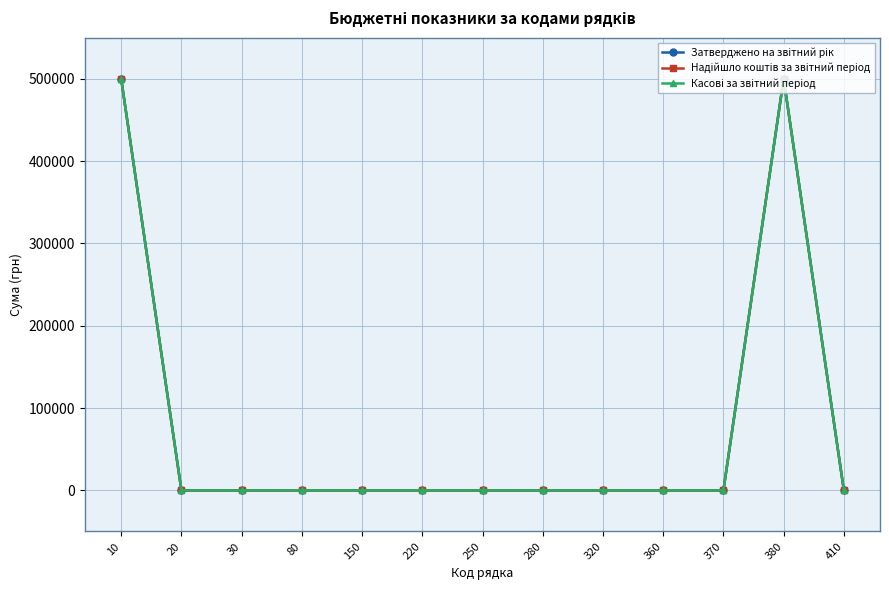

List the series in order of their peak value, lowest first.

Затверджено на звітний рік, Надійшло коштів за звітний період, Касові за звітний період